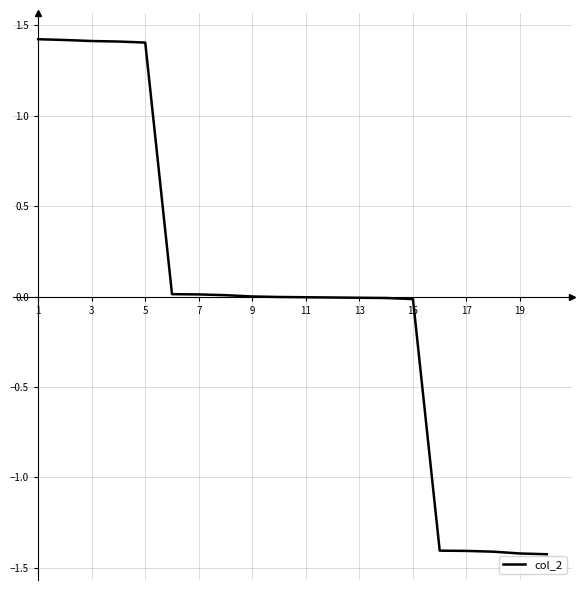

What is the maximum value shown in the chart?

1.4